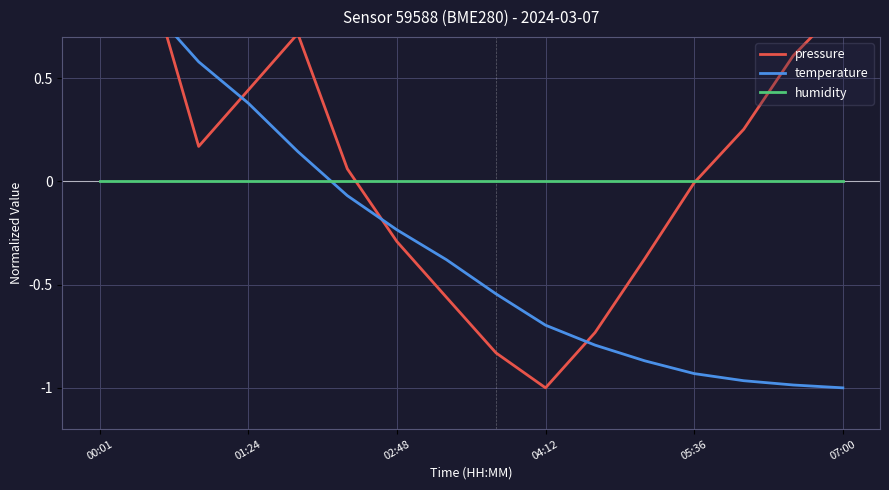

True or false: temperature has more than 0 interior local peaks.

False